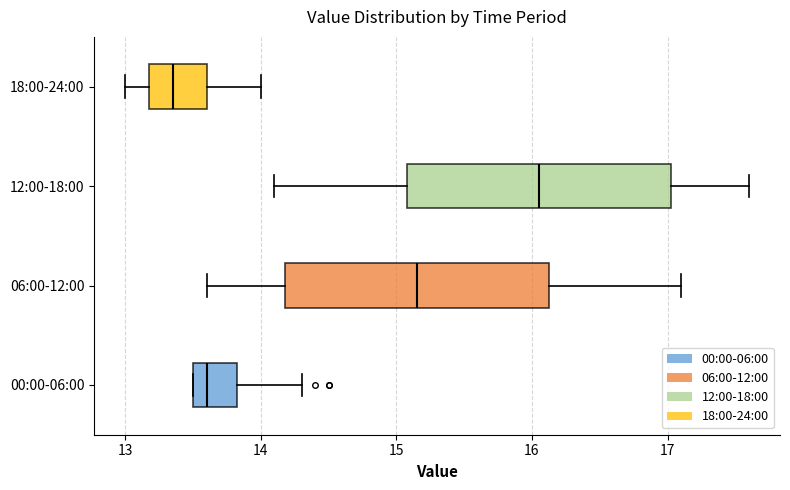

Where is the right edge of the box for 12:00-18:00 on the x-axis? The values are not printed on the chart, so give them approximately, as read against the axis.

17.0